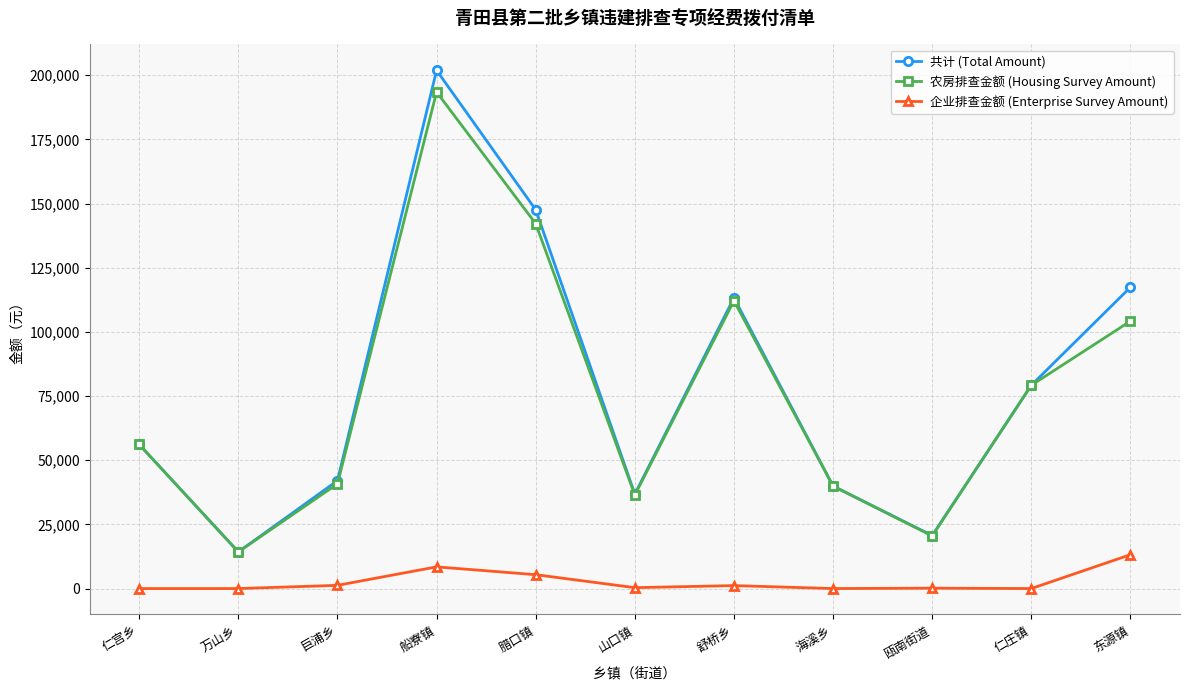

How many lines are shown in the chart?

3